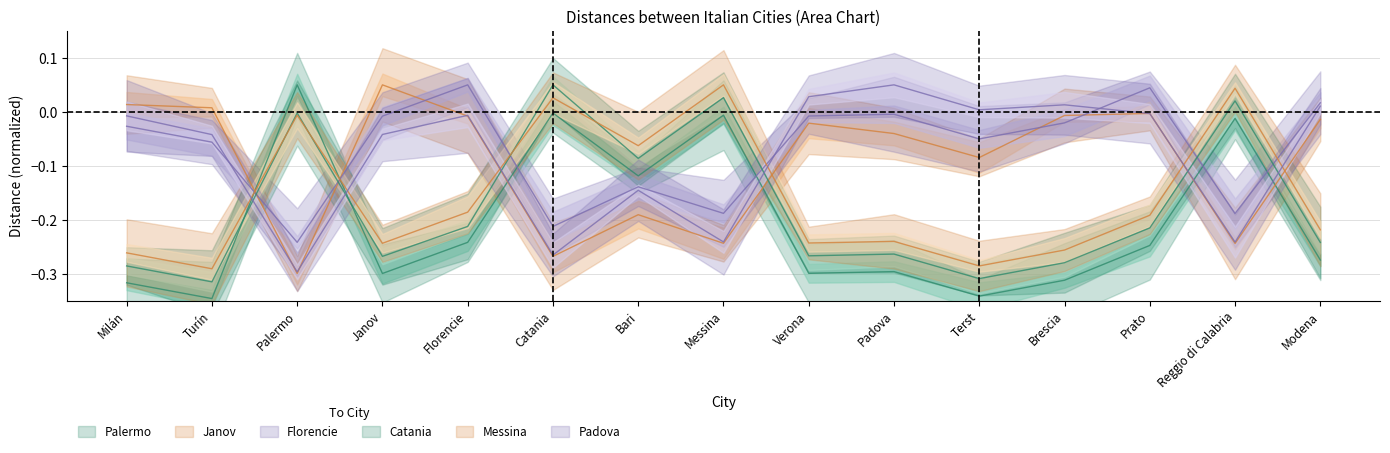

Is this an area chart (filled region under the line)?

No